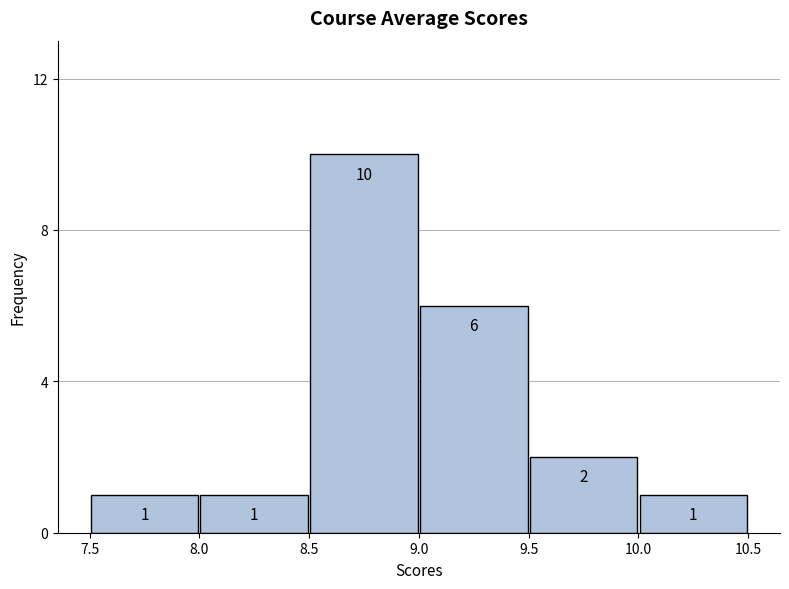

Reading left to right, list every bar in this chart as the range it spans on the x-axis followed by its height.

7.5 to 8.0: 1
8.0 to 8.5: 1
8.5 to 9.0: 10
9.0 to 9.5: 6
9.5 to 10.0: 2
10.0 to 10.5: 1